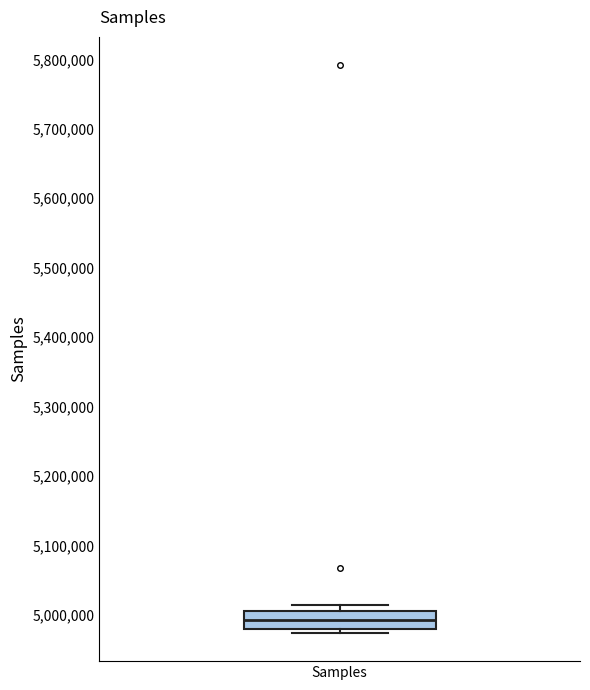

Read this box plot against the y-axis: the position of the median line, the range covered by the box, and the ends of both whiskers. The values are not printed on the chart, so give them approximately, as read against the axis.

median 4990000, box 4980000 to 5010000, whiskers 4970000 to 5010000 (just above the box's upper edge)